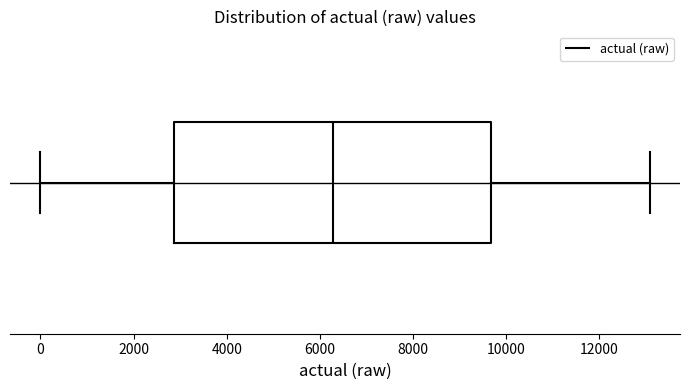

Read this box plot against the x-axis: the position of the median line, the range covered by the box, and the ends of both whiskers. The values are not printed on the chart, so give them approximately, as read against the axis.

median 6200, box 2800 to 9600, whiskers 0 to 13000